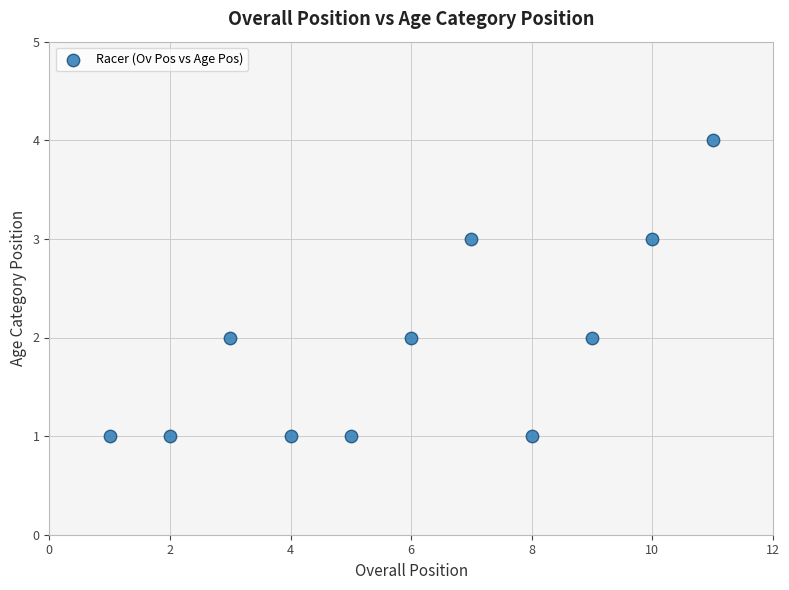

What is the range of X values (max minus min)?

10